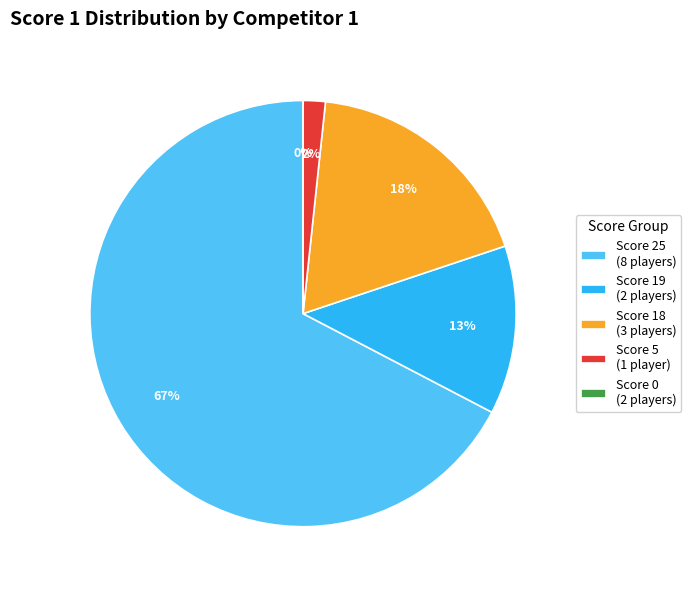

How much of the chart is everything except Těšitel Jan?

91.6%